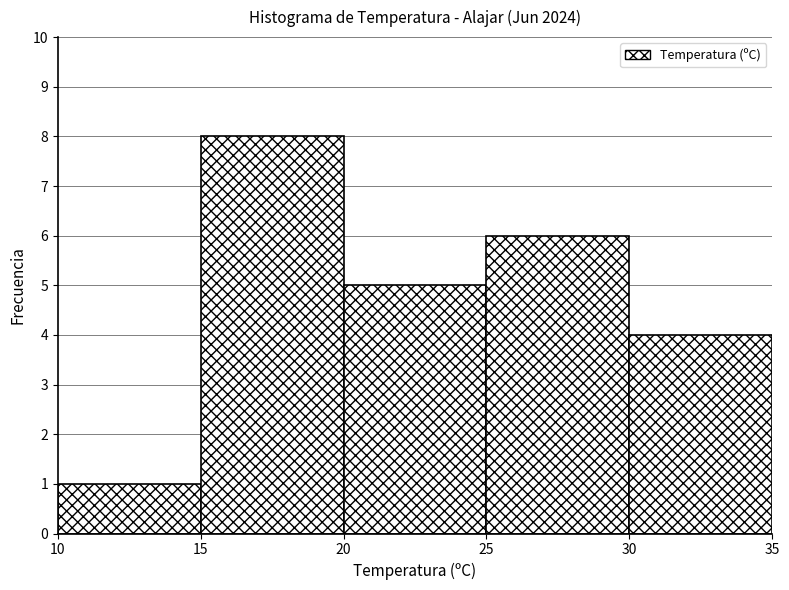

Which range on the x-axis has the tallest bar?

15 to 20